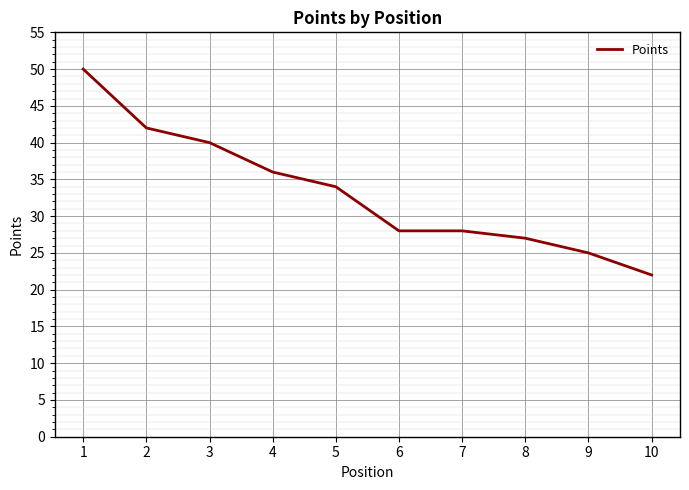

The value at 2 is 42. True or false?

True